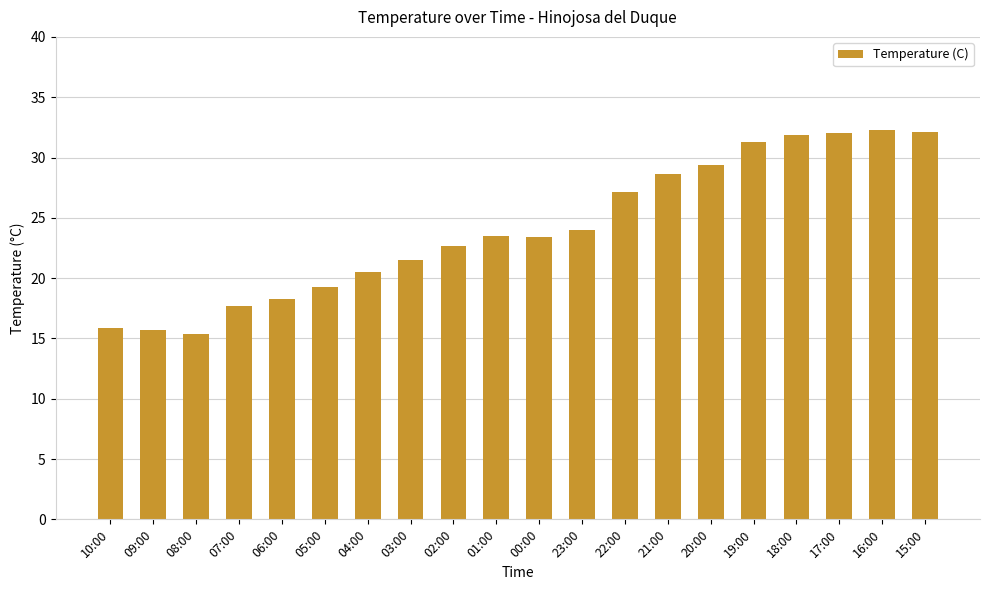

What is the greatest value displayed?

32.3